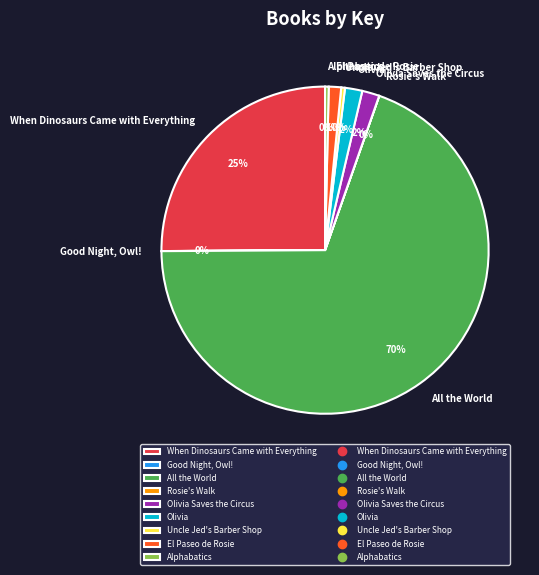

What is the largest slice in the pie chart?

All the World